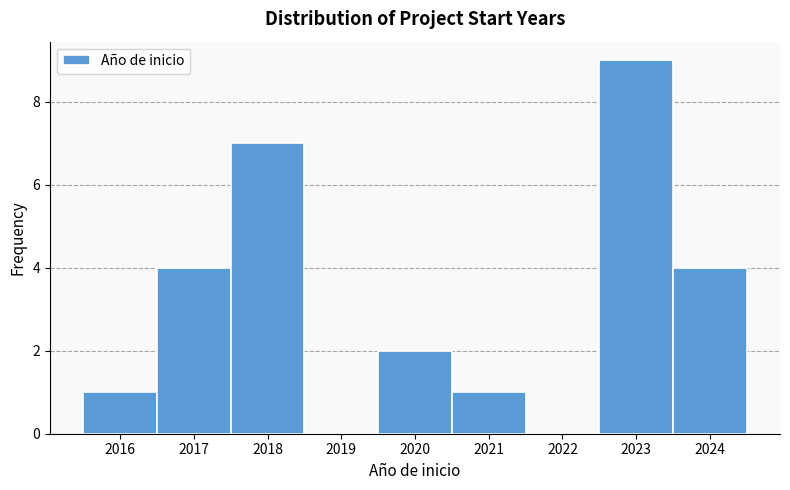

How tall is the bar that spans 2015.5 to 2016.5 on the x-axis? The values are not printed on the chart, so give them approximately, as read against the axis.

1